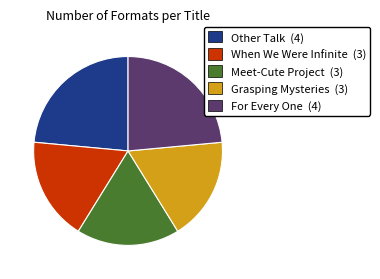

Does any single category account for the majority?

No